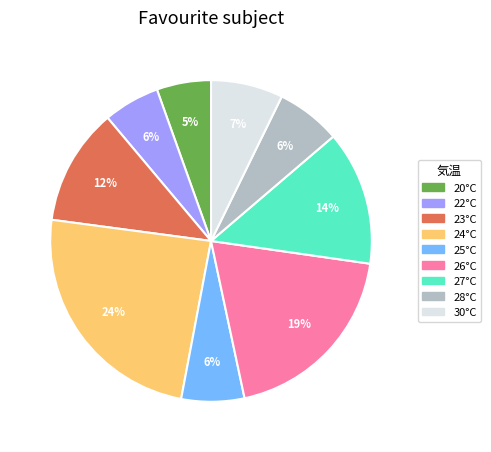

What percentage is the 22°C slice, to the nearest percent?

6%